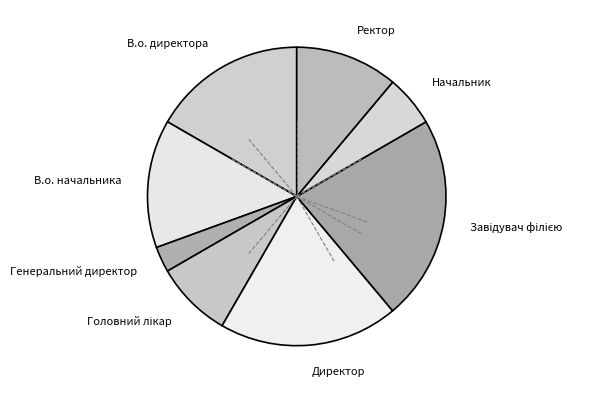

Which has a higher value, В.о. начальника or Директор?

Директор